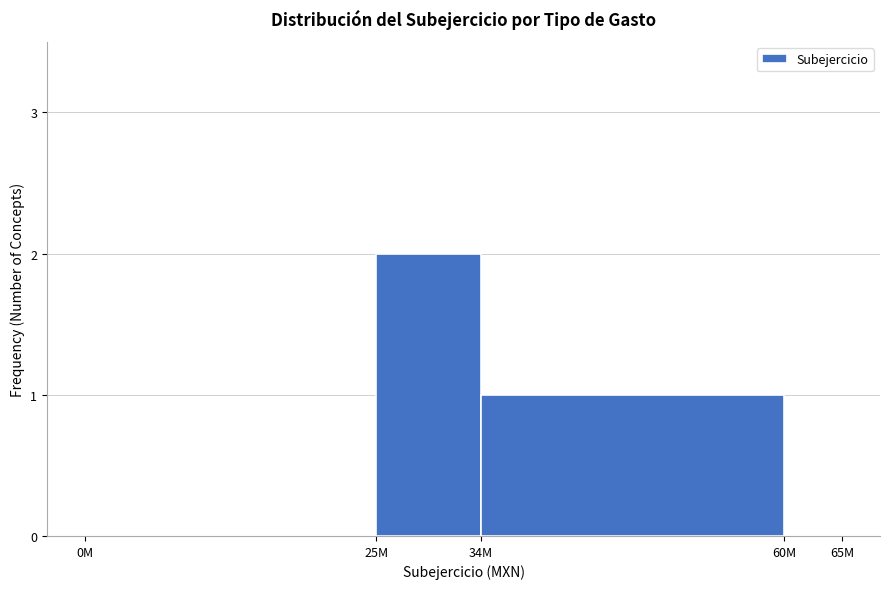

Reading right to left, extract all data points from this chart.

60M=0	34M=1	25M=2	0M=0